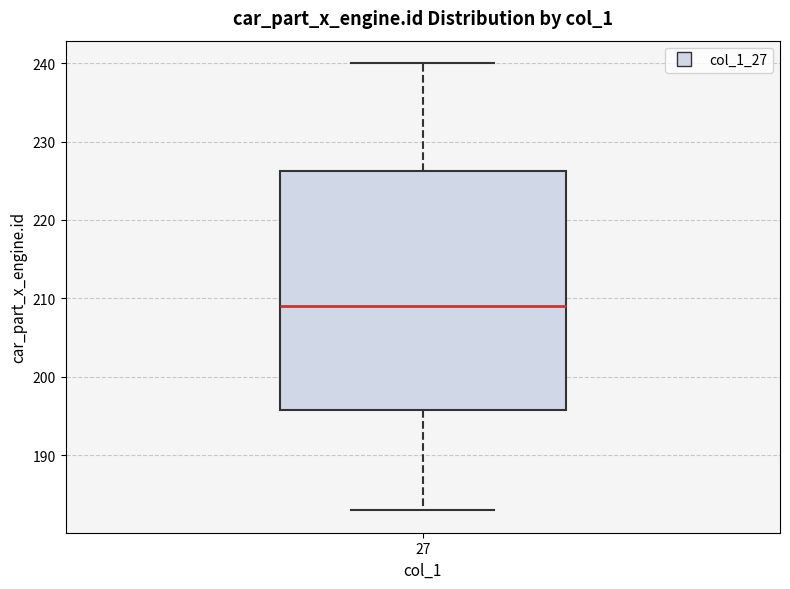

Read this box plot against the y-axis: the position of the median line, the range covered by the box, and the ends of both whiskers. The values are not printed on the chart, so give them approximately, as read against the axis.

median 209, box 196 to 226, whiskers 183 to 240